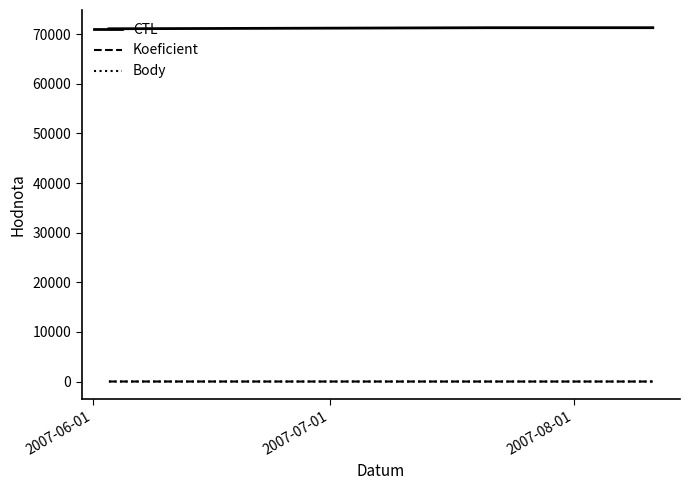

Is this an area chart (filled region under the line)?

No